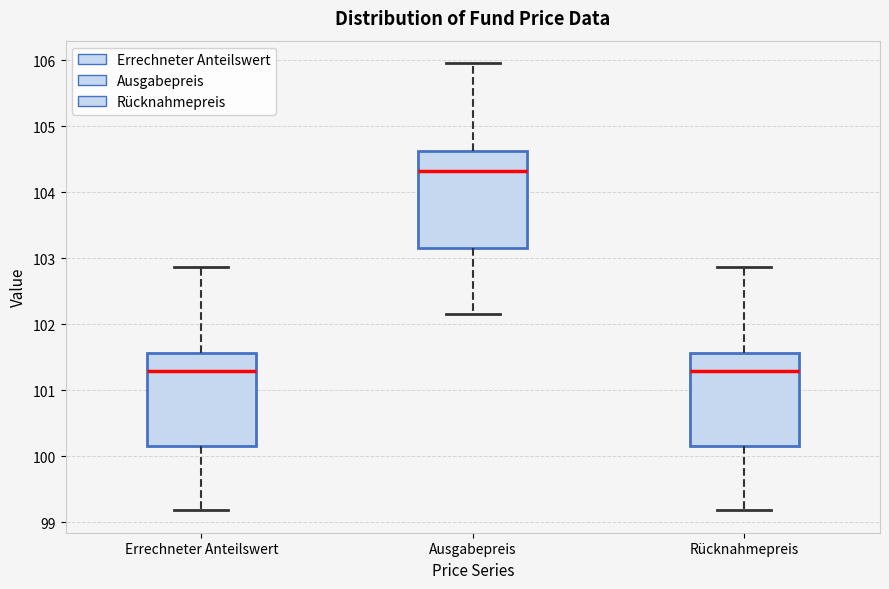

Where does the lower whisker of the box for Rücknahmepreis end on the y-axis? The values are not printed on the chart, so give them approximately, as read against the axis.

99.2